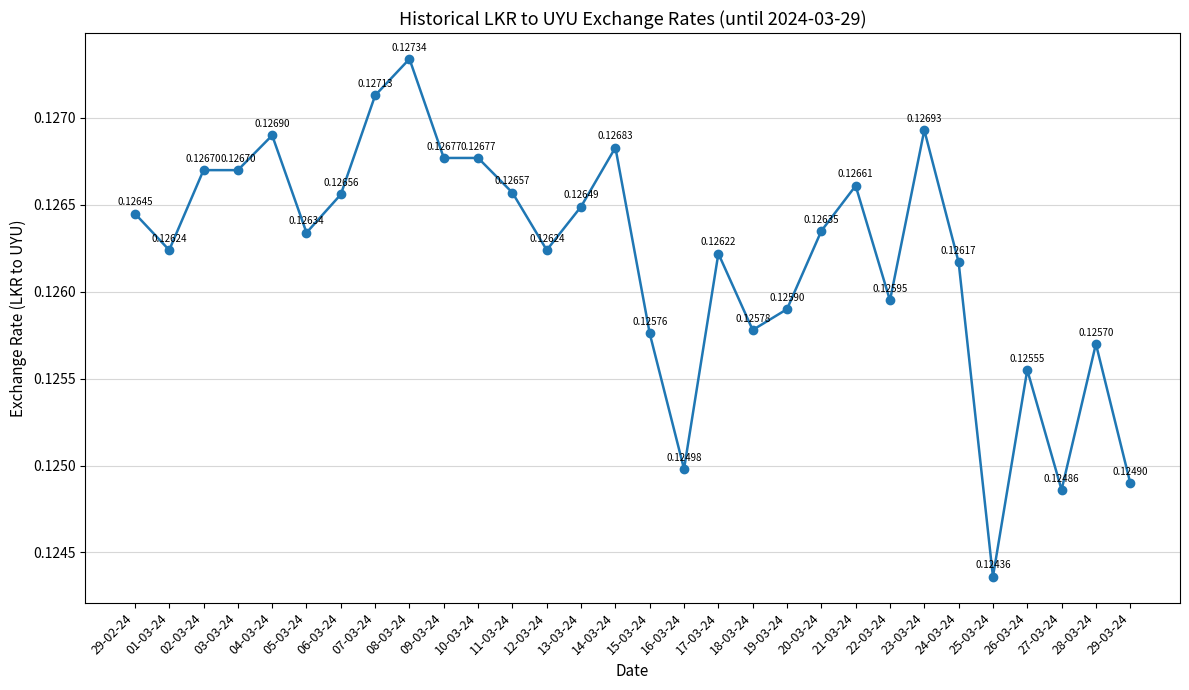

What is the sum of all values?

3.8